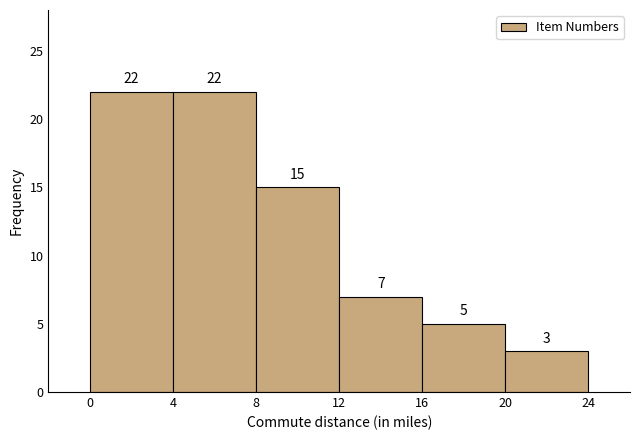

Reading left to right, transcribe this chart: for each bar, give the range it covers on the x-axis and its height.

0 to 4: 22
4 to 8: 22
8 to 12: 15
12 to 16: 7
16 to 20: 5
20 to 24: 3